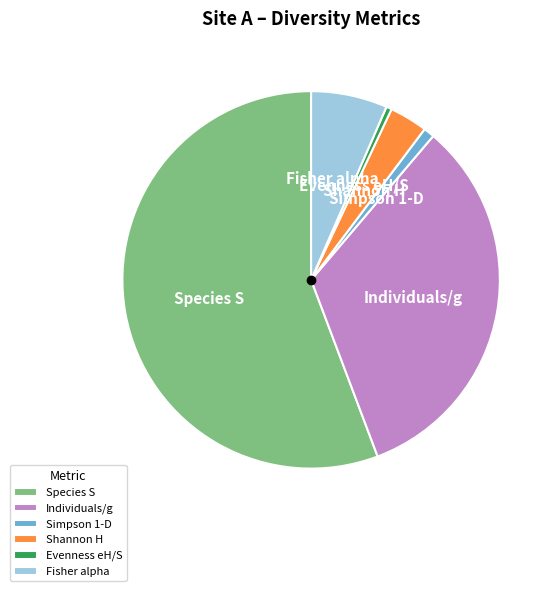

Count the number of slices in the pie.

6